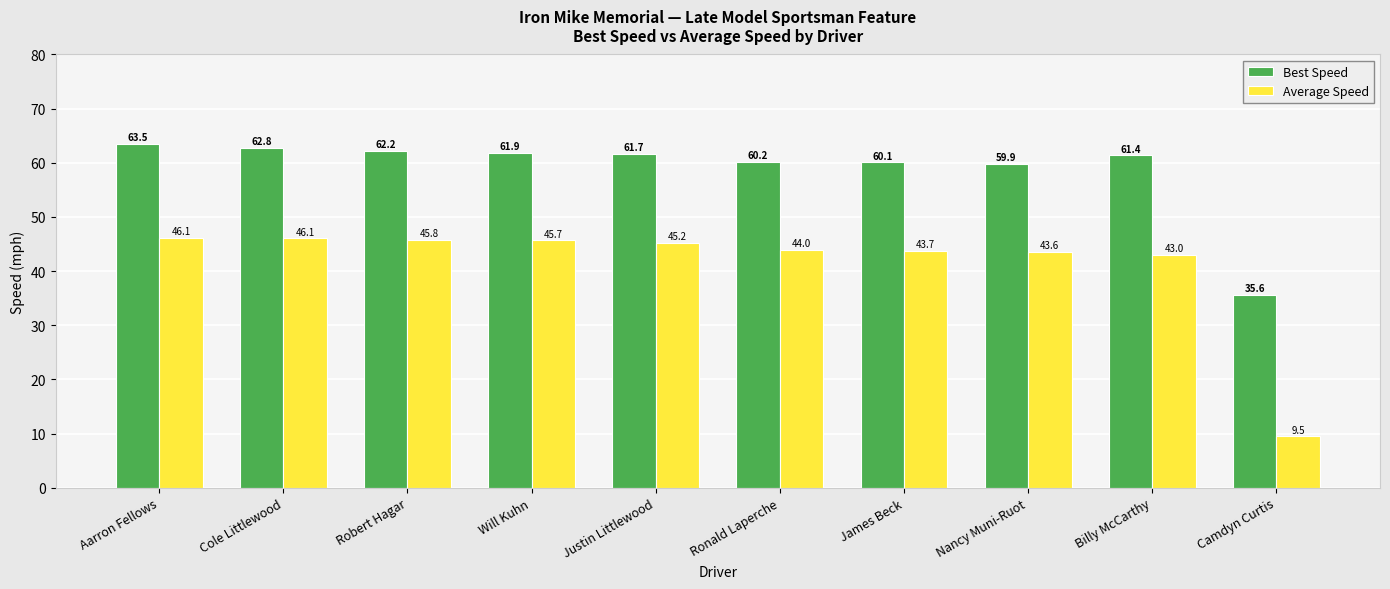

How many bars are there in total?

20